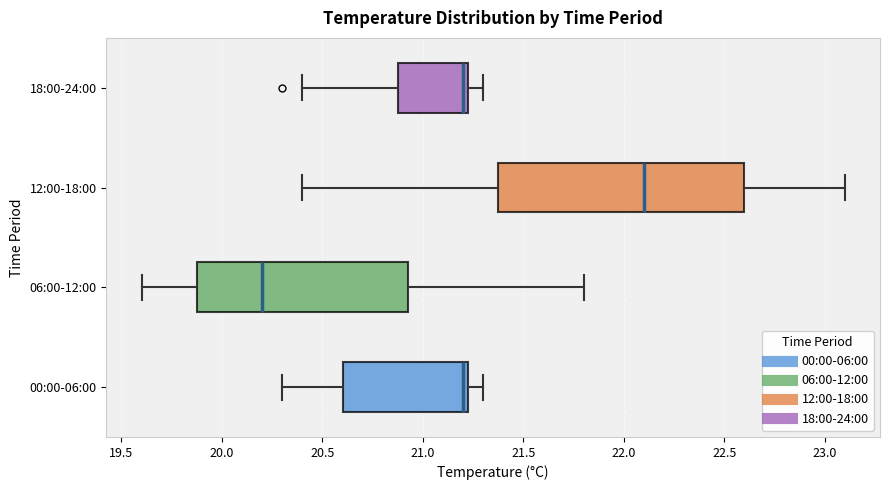

Which box is the widest, from its left edge to its right edge?

12:00-18:00